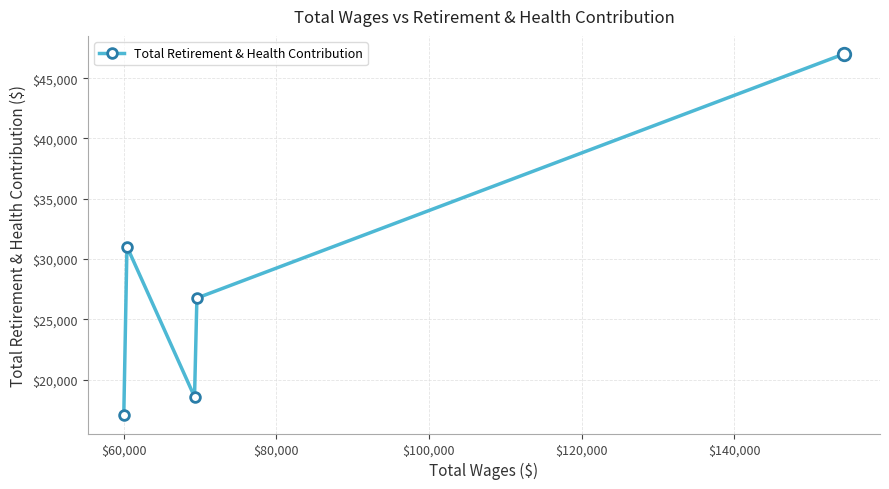

How many data points are less than 26764?

2